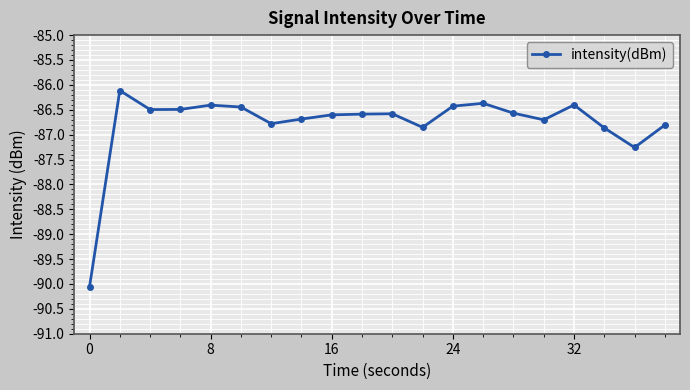

What is the average value?

-86.8